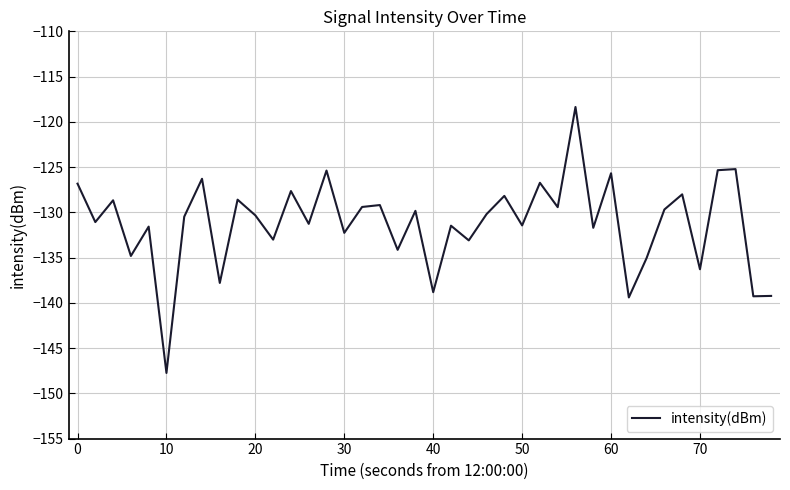

What is the greatest value displayed?

-118.4